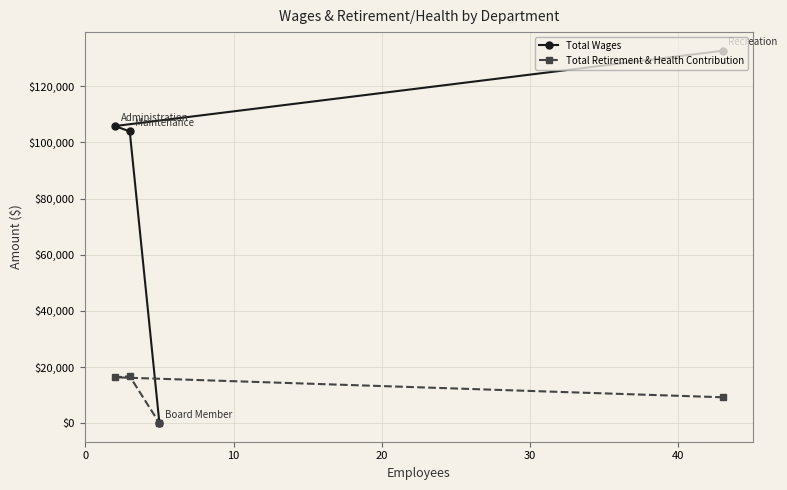

What is the maximum value shown in the chart?

132692